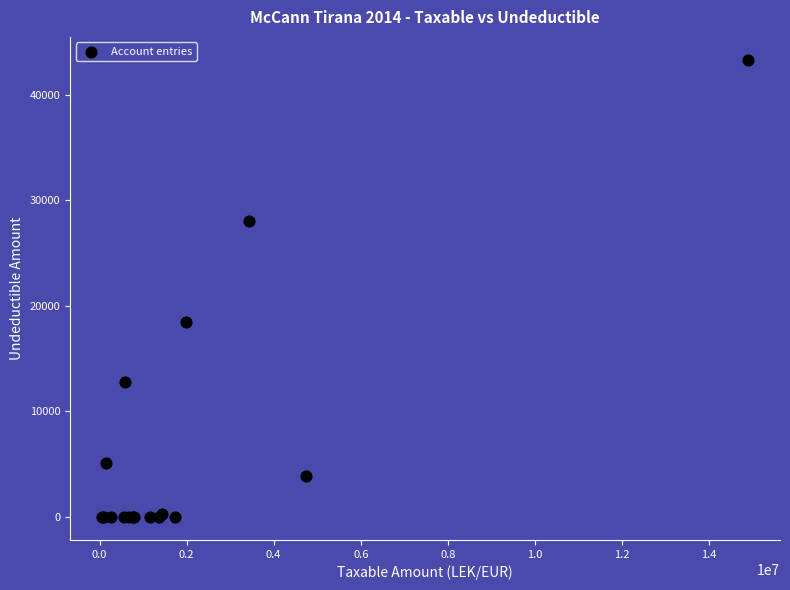

What Y value in the scatter plot is closest to 21649?

18500